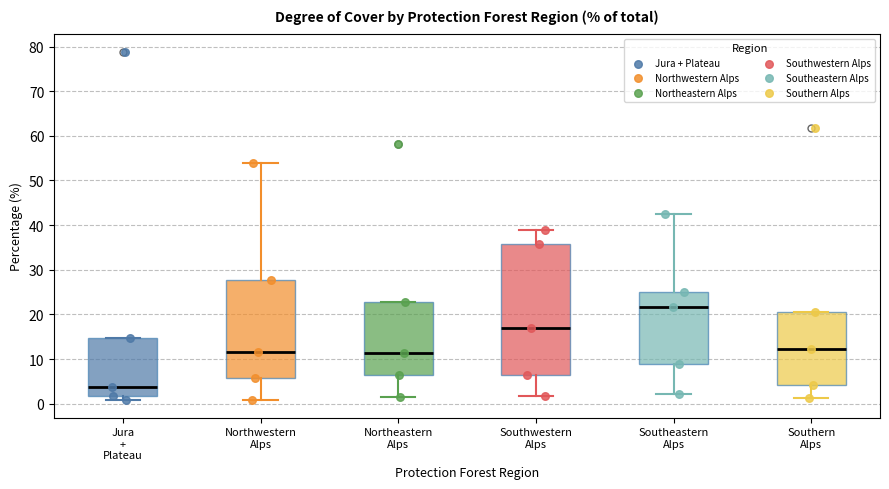

Reading left to right, read every box against the y-axis: the position of its median line, the range the box covers, and the ends of its whiskers. The values are not printed on the chart, so give them approximately, as read against the axis.

Jura + Plateau: median 4, box 2 to 15, whiskers 1 to 15
Northwestern Alps: median 12, box 6 to 28, whiskers 1 to 54
Northeastern Alps: median 11, box 6 to 23, whiskers 1 to 23
Southwestern Alps: median 17, box 6 to 36, whiskers 2 to 39
Southeastern Alps: median 22, box 9 to 25, whiskers 2 to 42
Southern Alps: median 12, box 4 to 21, whiskers 1 to 21